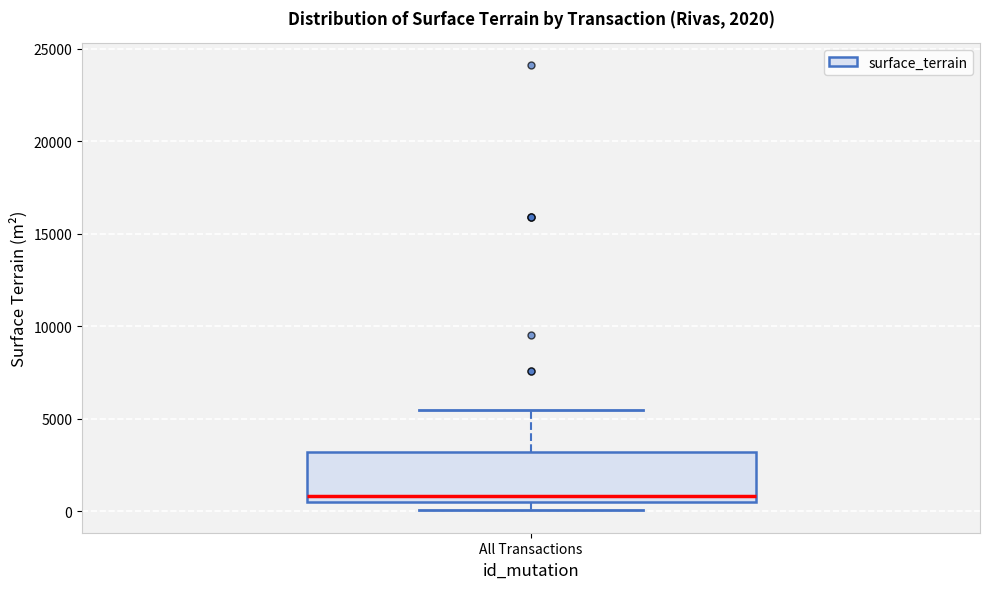

Transcribe this box plot: give where the median line is, the range the box spans, and where the two whiskers end, as read against the y-axis. The values are not printed on the chart, so give them approximately, as read against the axis.

median 1000, box 500 to 3000, whiskers 0 to 5500